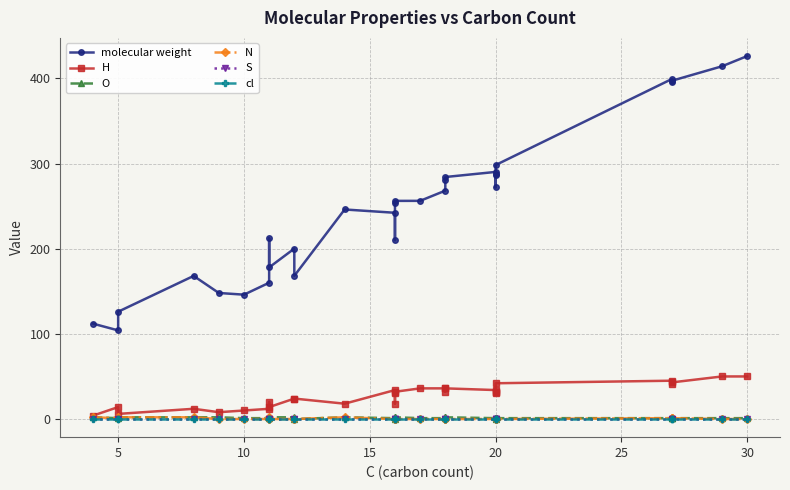

True or false: H and O intersect in this chart.

False